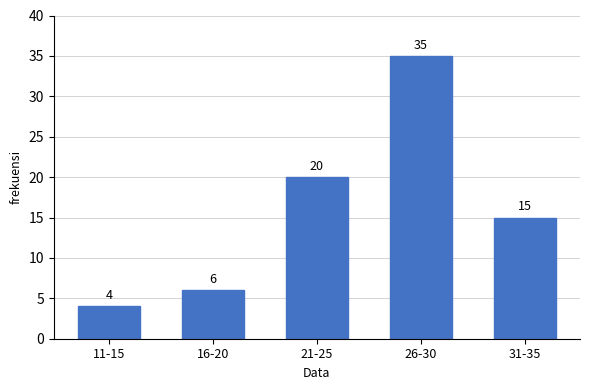

Reading left to right, list all the values displayed in this chart.

4	6	20	35	15